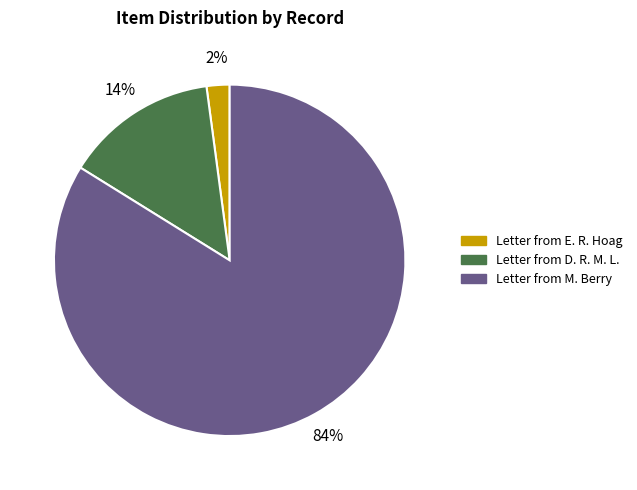

To the nearest percent, what is the average slice percentage?

33%